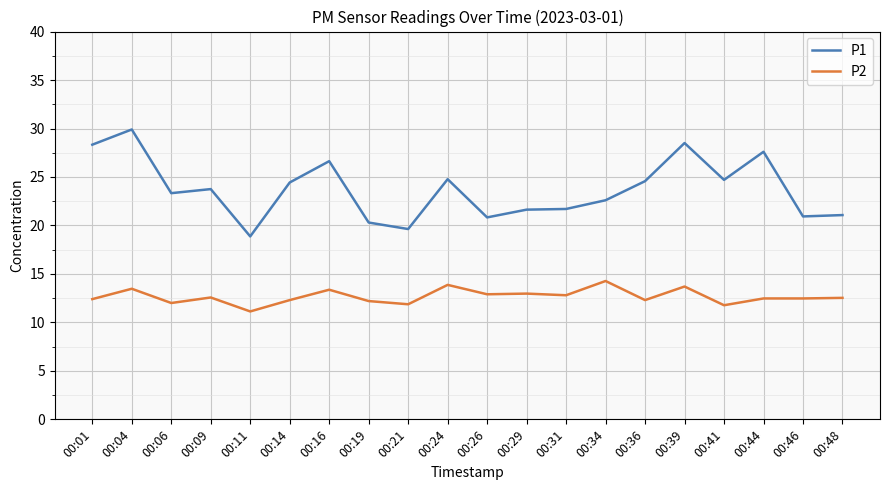

The value of P1 at 00:39 is 28.5. True or false?

True